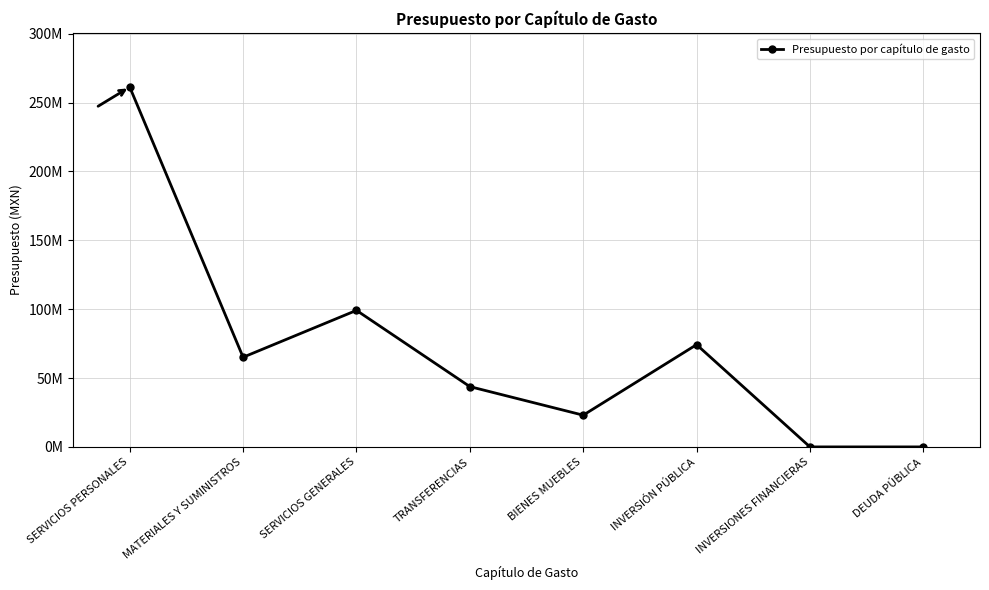

Between MATERIALES Y SUMINISTROS and SERVICIOS PERSONALES, which is larger?

SERVICIOS PERSONALES